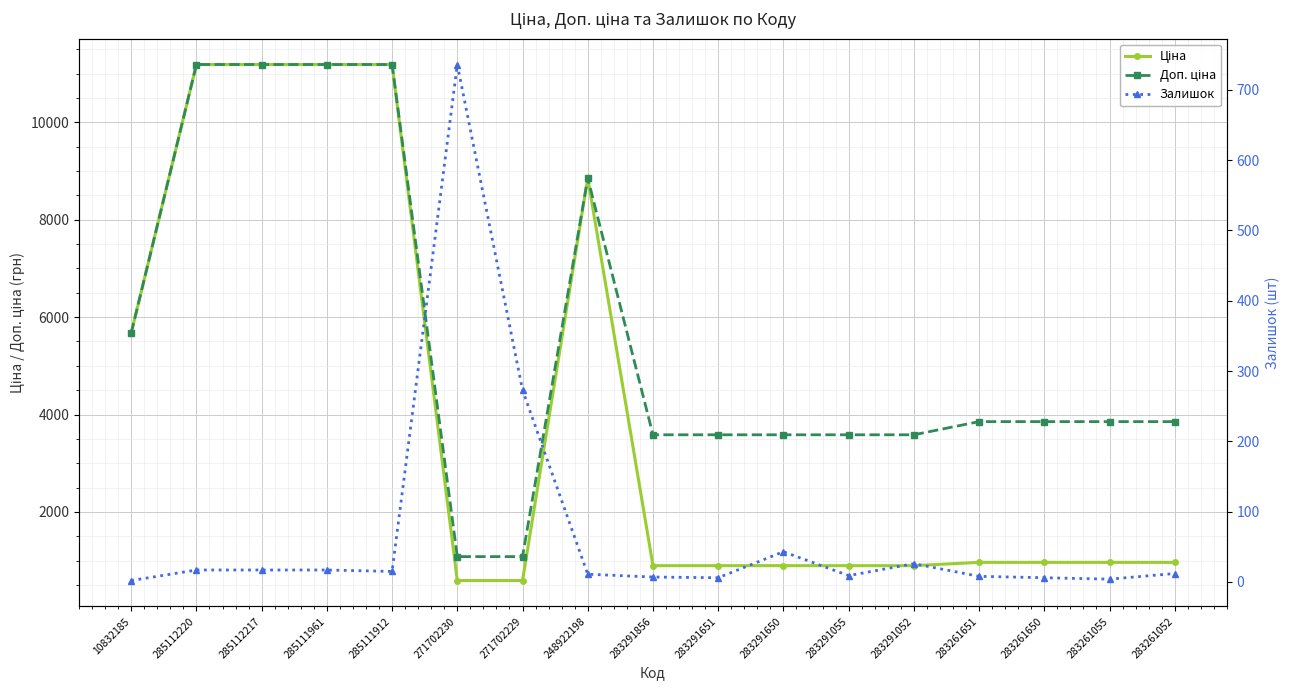

How many data points in Доп. ціна are less than 3854?

7